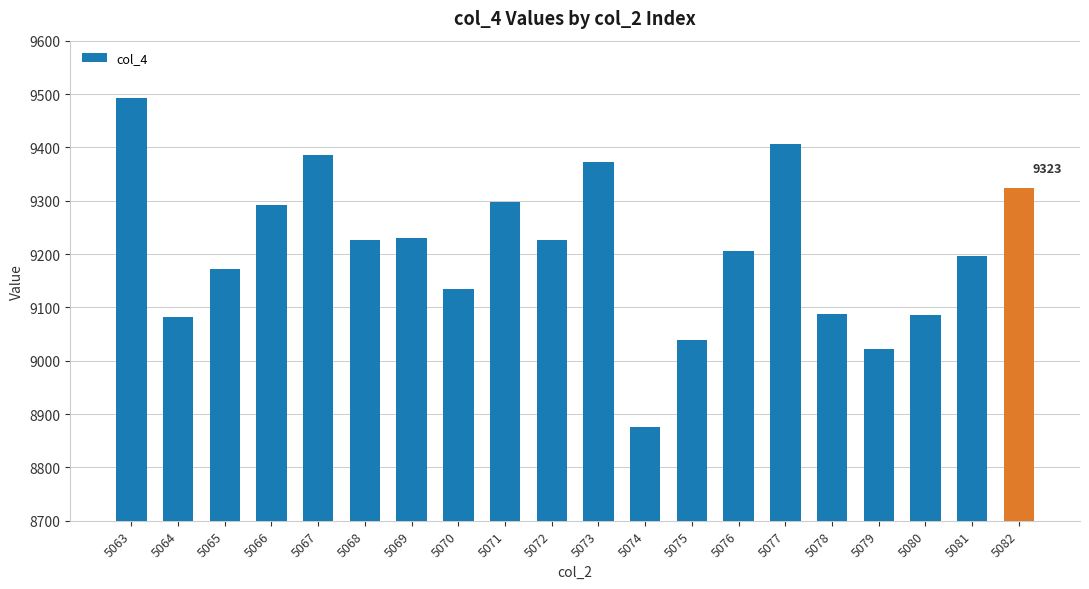

What is the sum of the values at 5065 and 5067?

18557